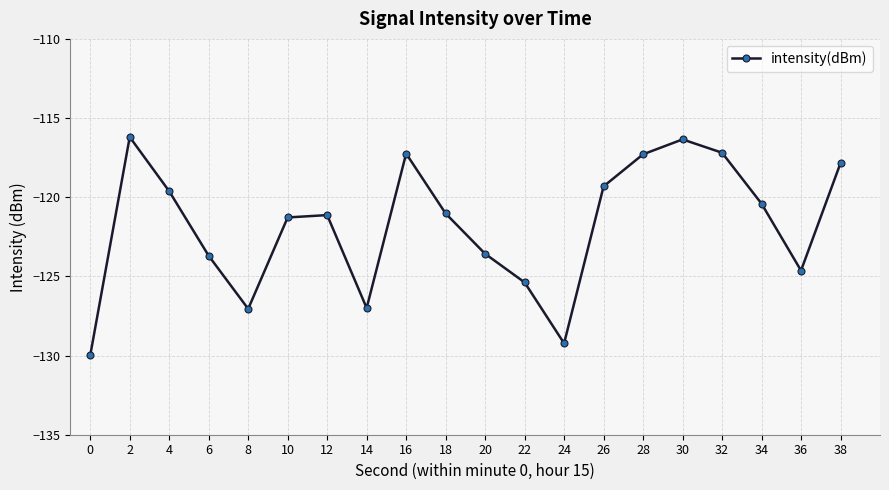

What is the difference between the maximum and minimum values?

13.8